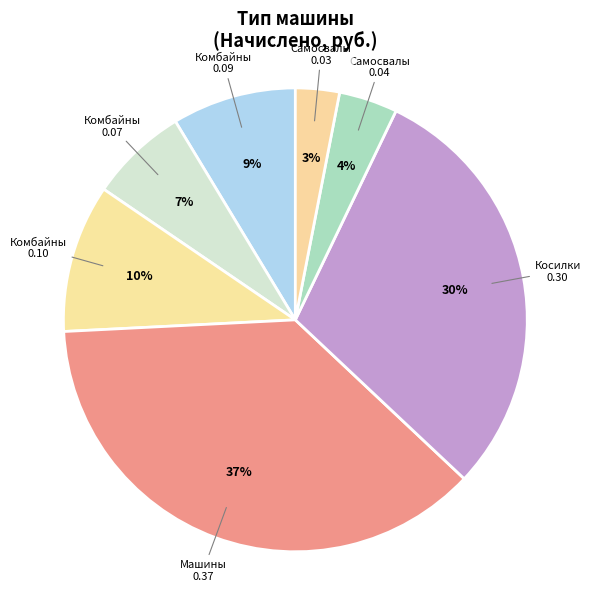

How many segments does this pie chart have?

7